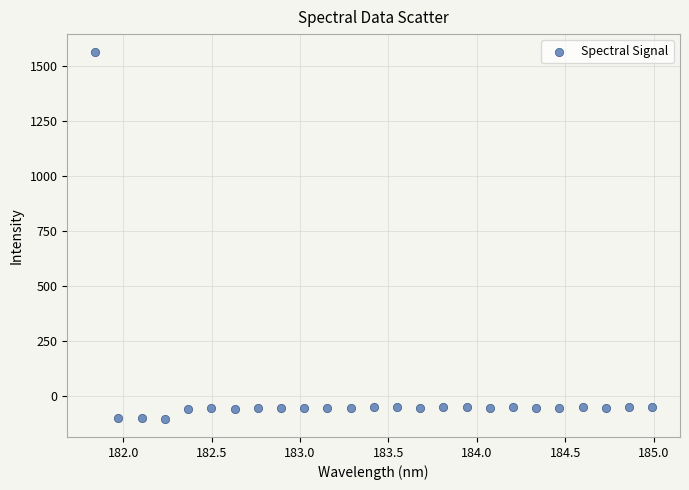

What is the range of X values (max minus min)?

3.1